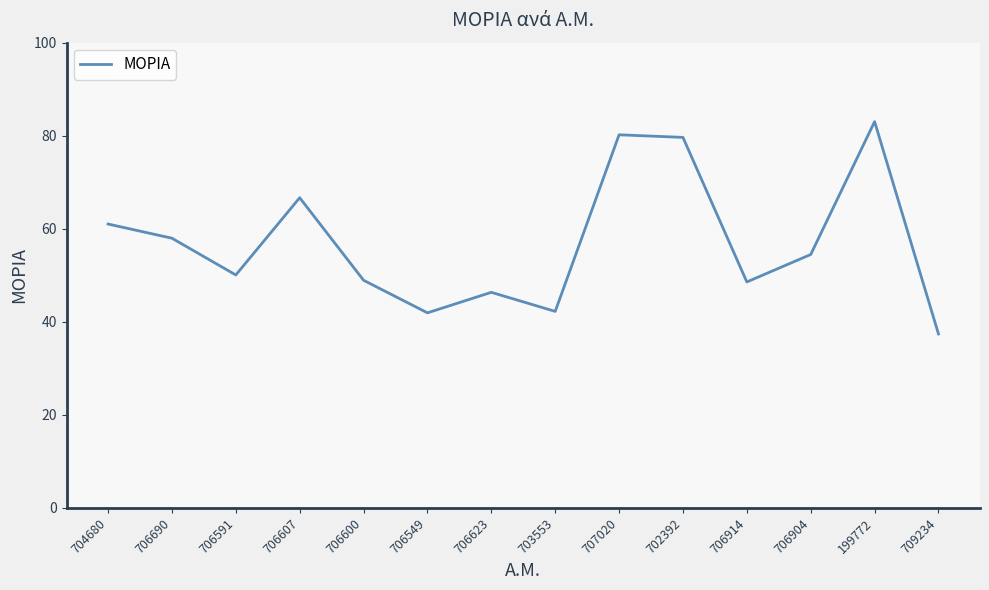

Does the chart have visible grid lines?

No